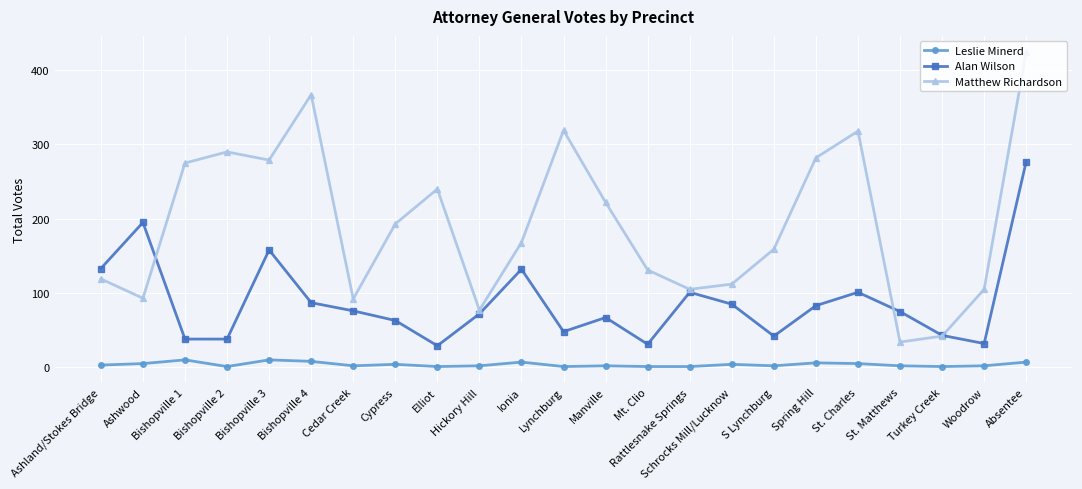

Is the value of Leslie Minerd at Ashland/Stokes Bridge greater than the value of Matthew Richardson at Rattlesnake Springs?

No